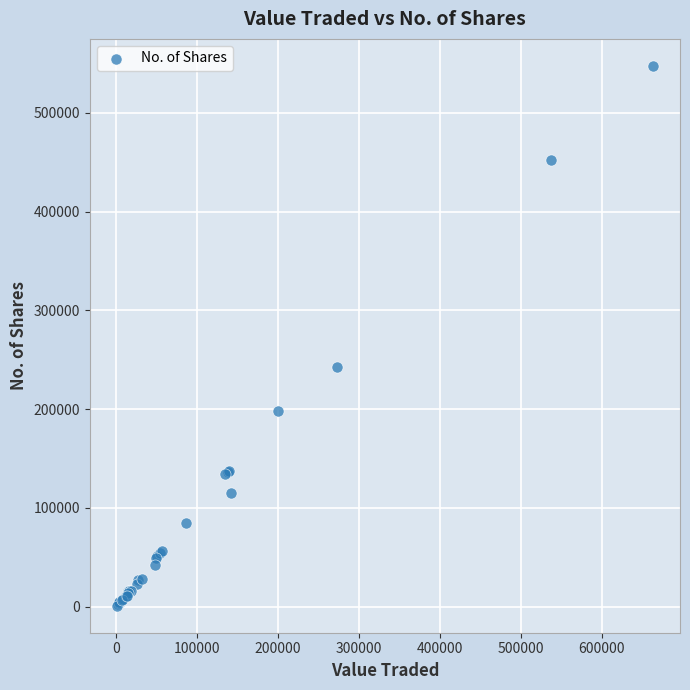

What Y value in the scatter plot is closest to 274244?

242682